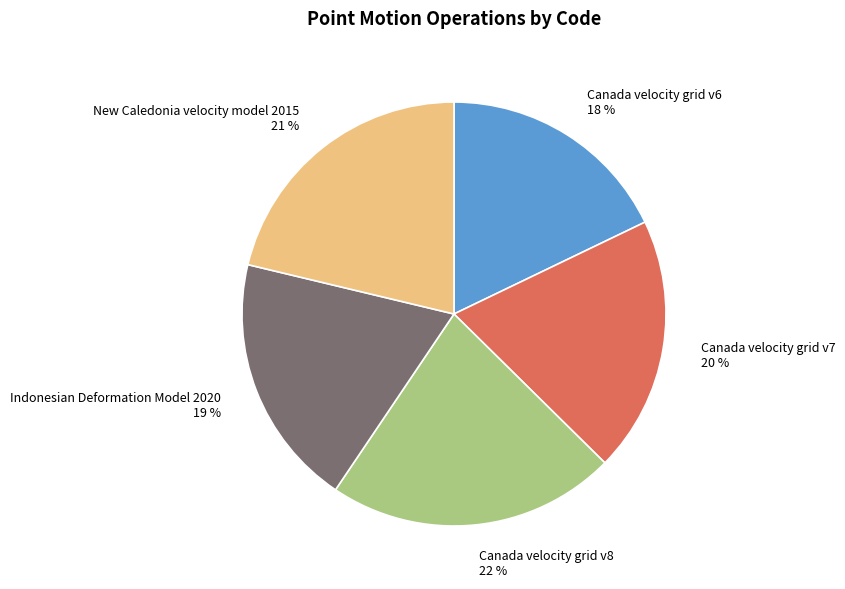

True or false: Canada velocity grid v6 accounts for 18% of the total.

True